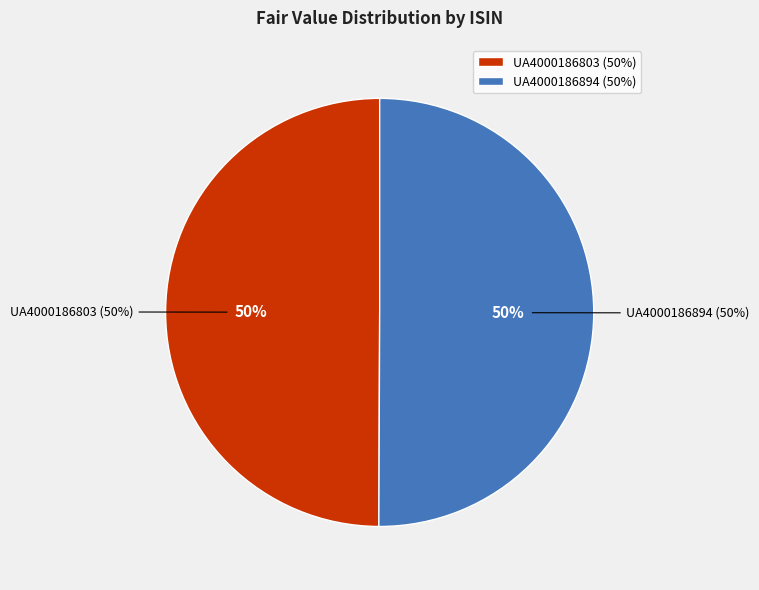

How many segments does this pie chart have?

2